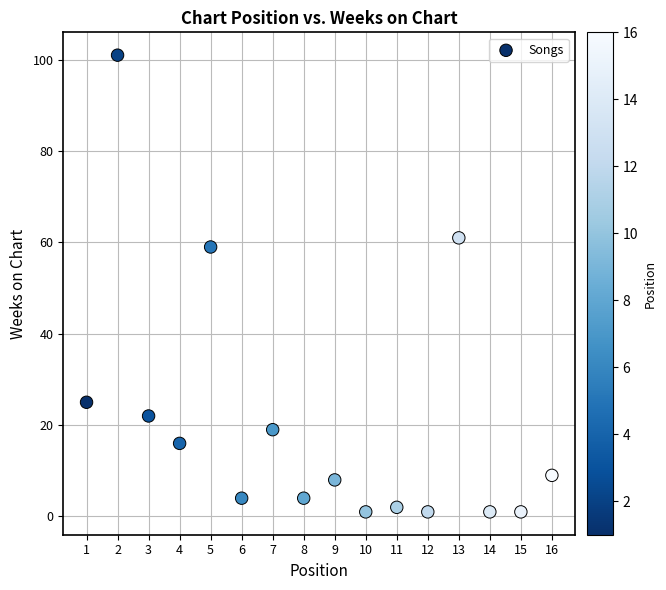

What Y value in the scatter plot is closest to 51?

59